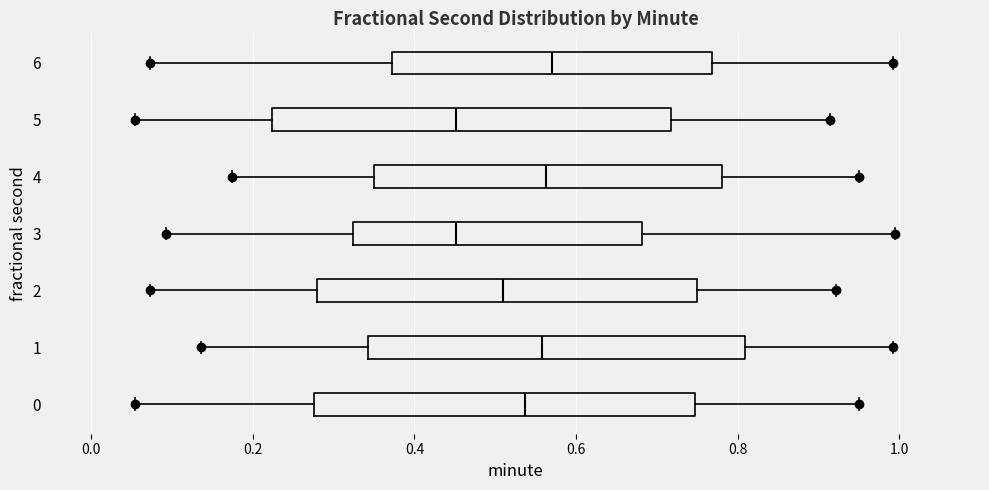

Which box is the widest, from its left edge to its right edge?

5